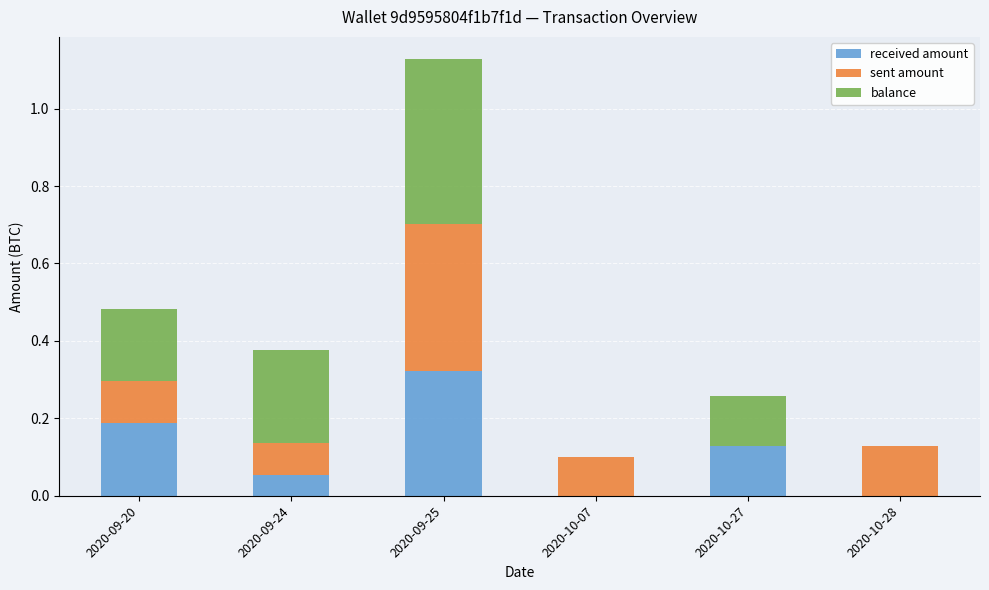

Which category has the highest value in the received amount series?

2020-09-25